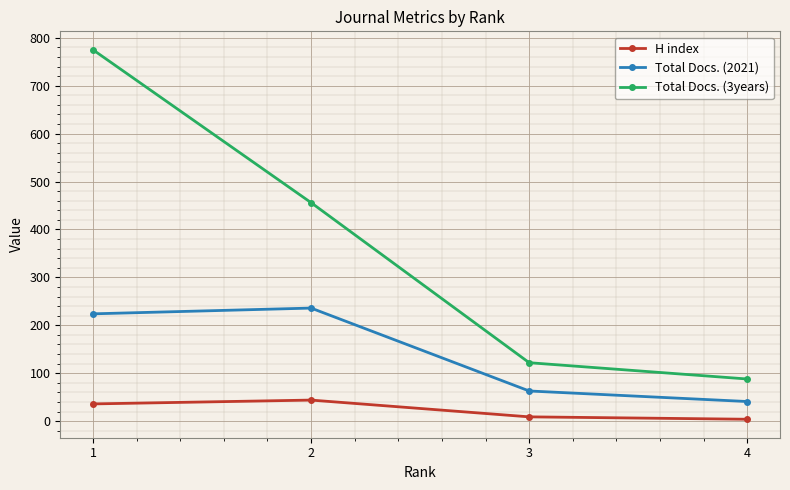

How many H index values are between 9 and 44?

3